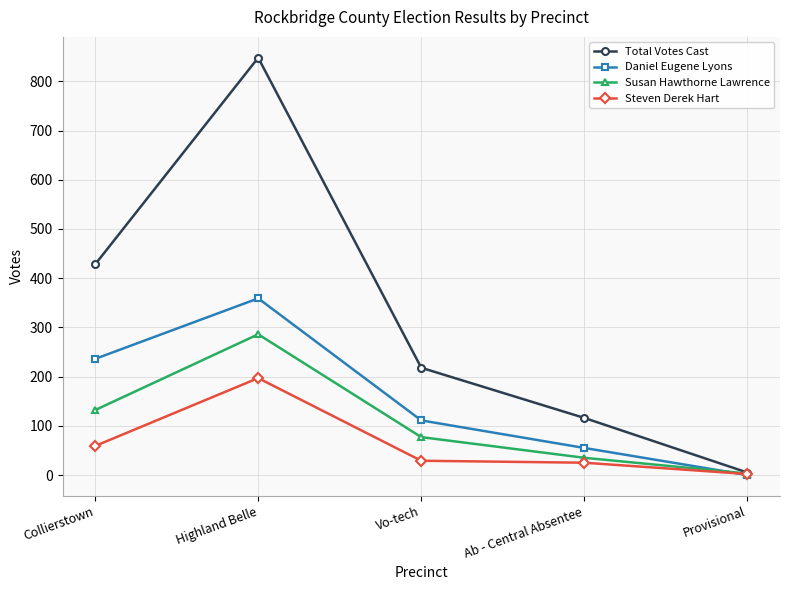

At which category does Total Votes Cast reach its first local peak?

Highland Belle